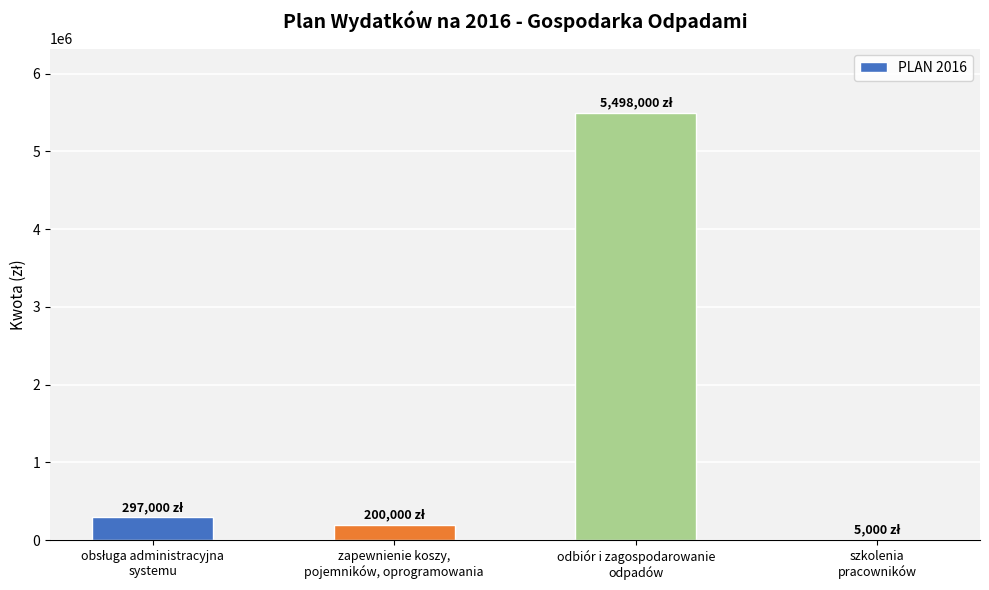

What is the sum of all values?

6000000